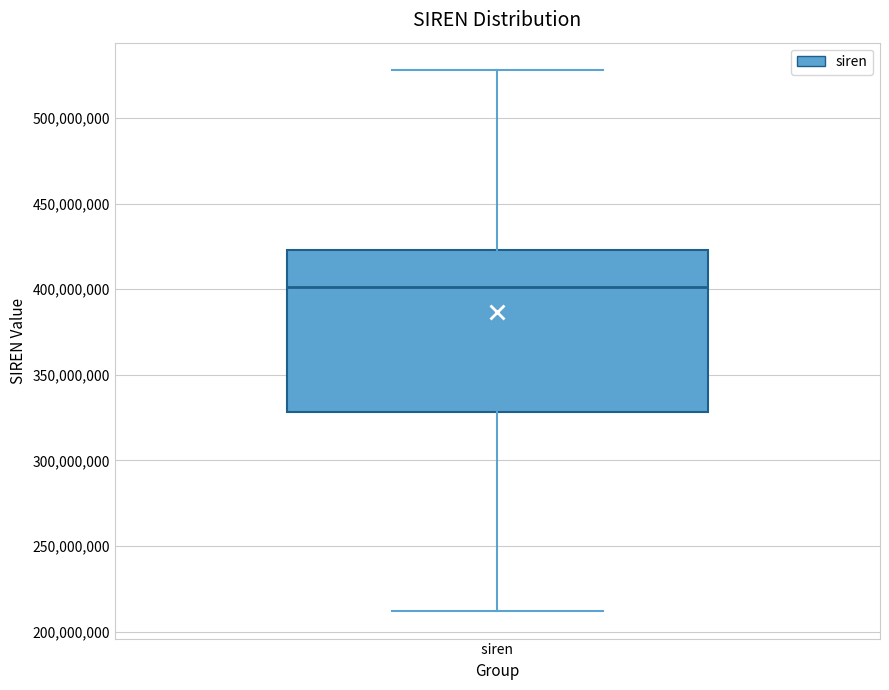

Where is the upper edge of the box for siren on the y-axis? The values are not printed on the chart, so give them approximately, as read against the axis.

425000000